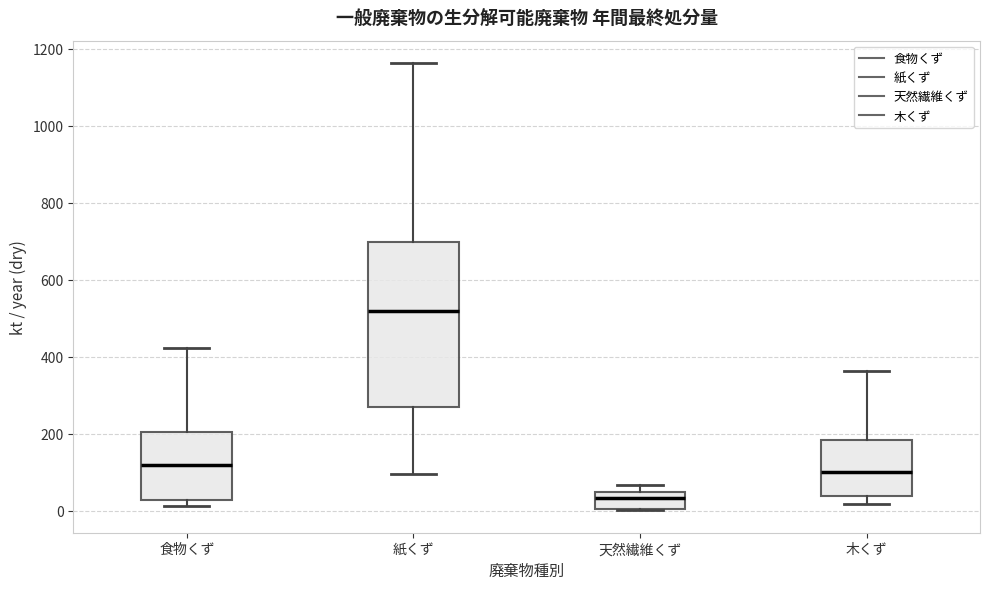

Reading left to right, read every box against the y-axis: the position of its median line, the range the box covers, and the ends of its whiskers. The values are not printed on the chart, so give them approximately, as read against the axis.

食物くず: median 120, box 20 to 200, whiskers 20 (just below the box's lower edge) to 420
紙くず: median 520, box 260 to 700, whiskers 100 to 1160
天然繊維くず: median 40 (just below the box's upper edge), box 0 to 40, whiskers 0 to 60
木くず: median 100, box 40 to 180, whiskers 20 to 360